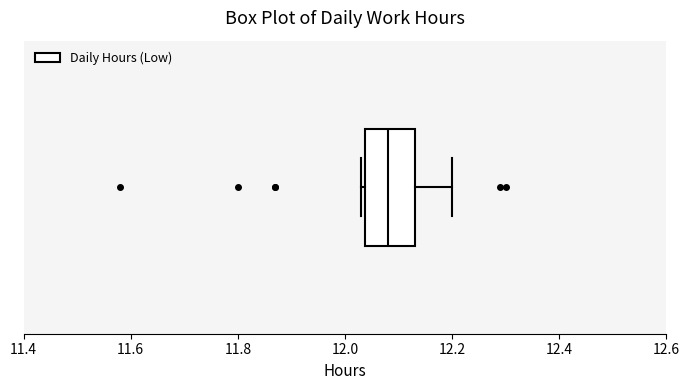

Where is the right edge of the box on the x-axis? The values are not printed on the chart, so give them approximately, as read against the axis.

12.14